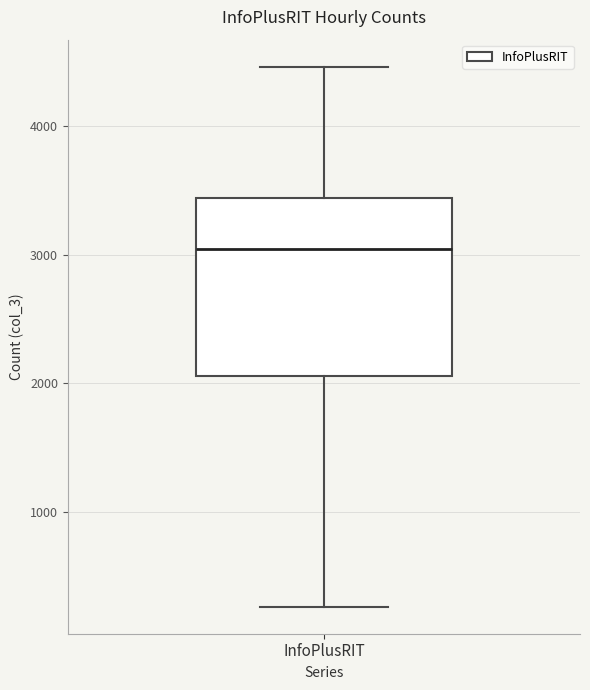

Transcribe this box plot: give where the median line is, the range the box spans, and where the two whiskers end, as read against the y-axis. The values are not printed on the chart, so give them approximately, as read against the axis.

median 3000, box 2100 to 3400, whiskers 300 to 4500